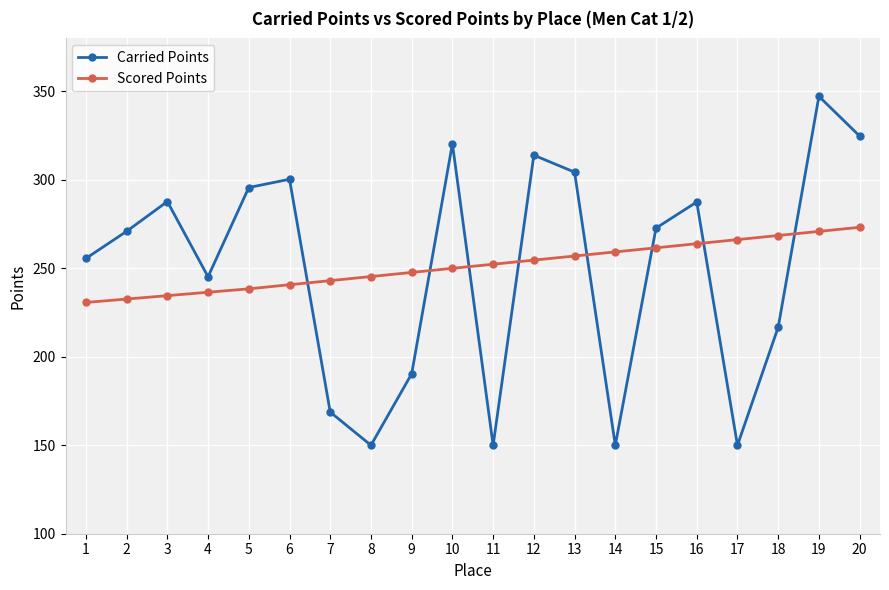

How many data points in Carried Points are less than 272?

10